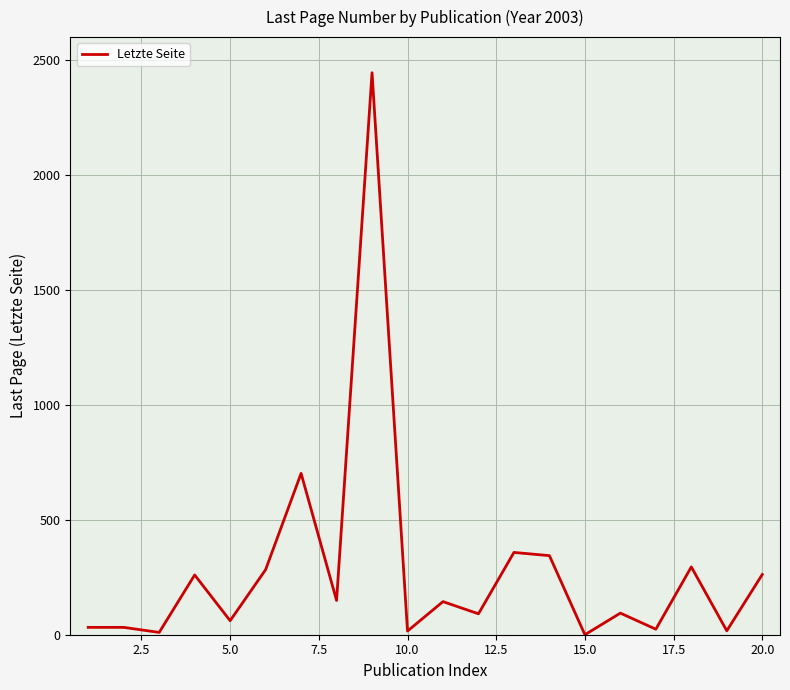

What is the average value?

281